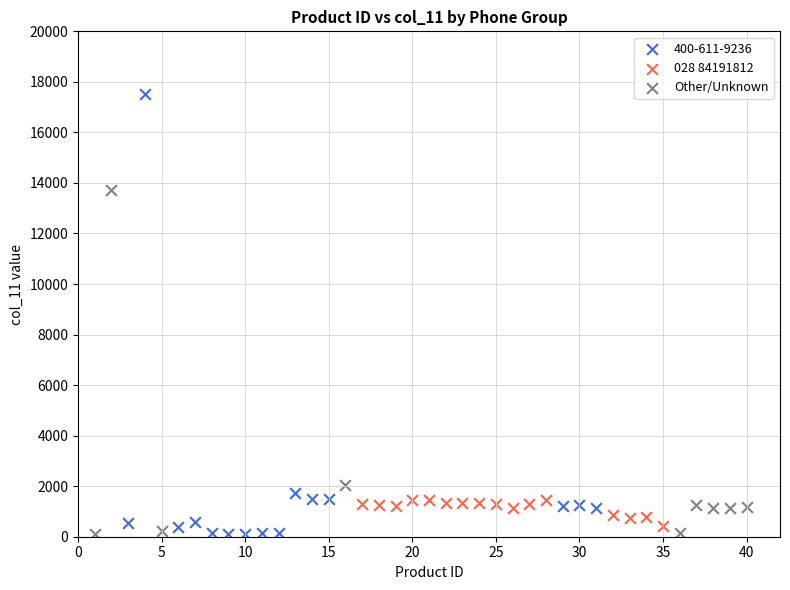

Which series has the largest Y range (max minus min)?

400-611-9236